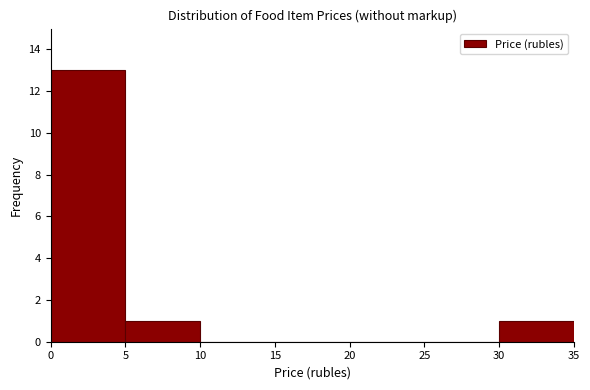

Reading left to right, transcribe this chart: for each bar, give the range it covers on the x-axis and its height. The values are not printed on the chart, so give them approximately, as read against the axis.

0 to 5: 13
5 to 10: 1
10 to 15: 0
15 to 20: 0
20 to 25: 0
25 to 30: 0
30 to 35: 1